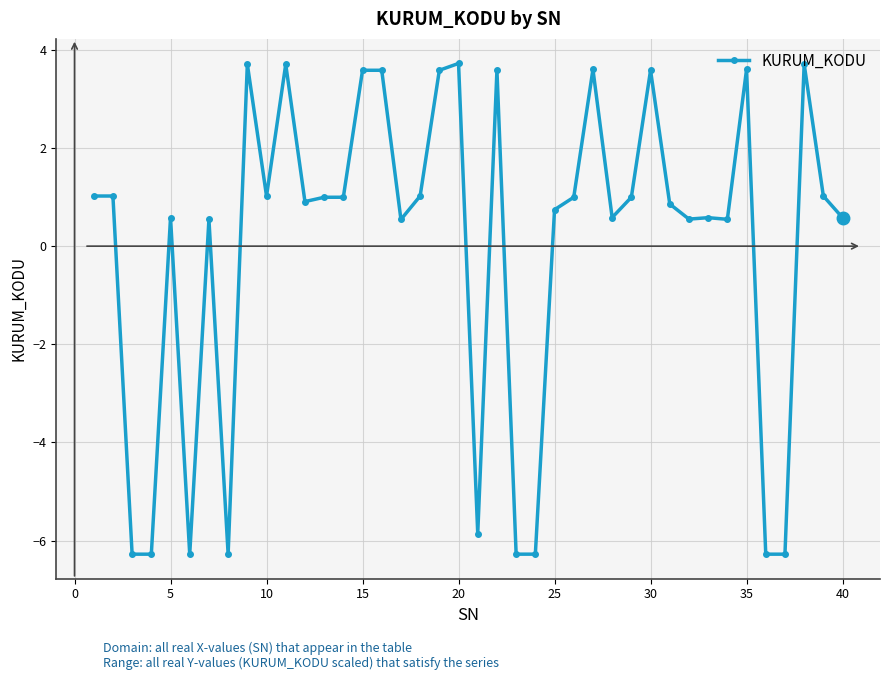

How many categories are shown in the chart?

40